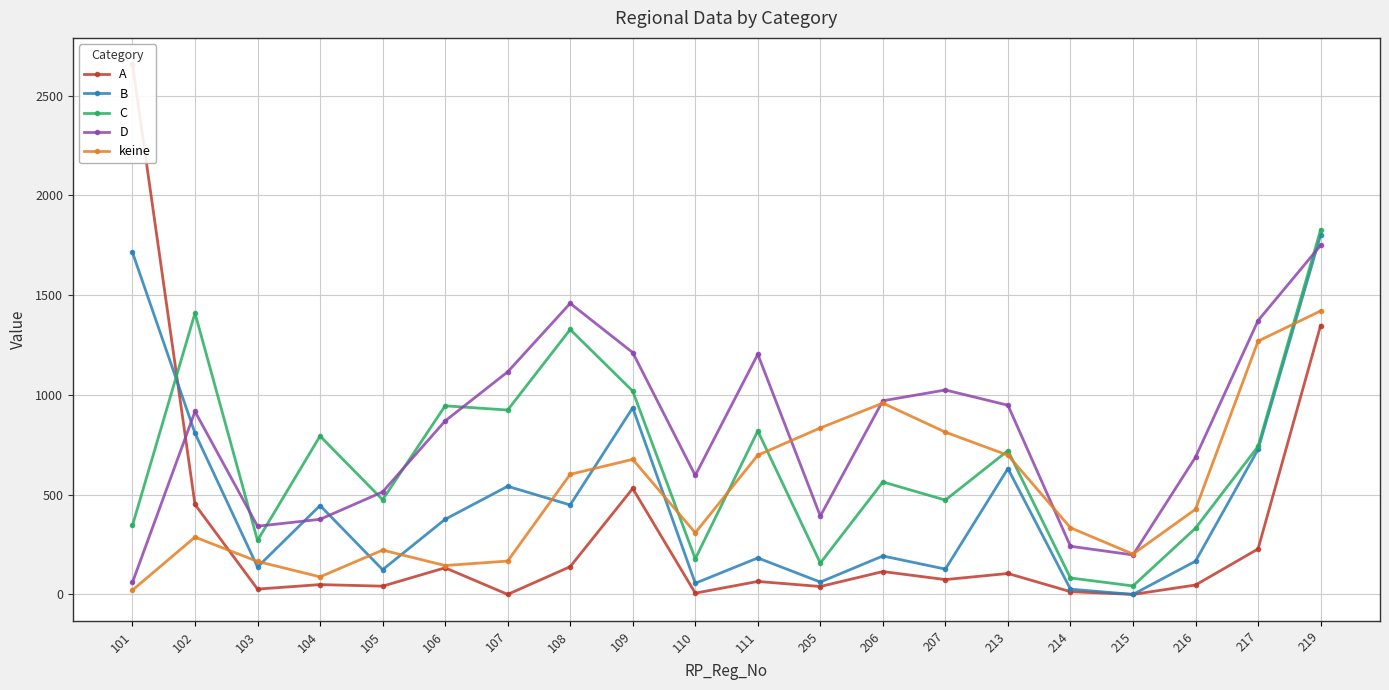

How many times do C and B cross each other?

1